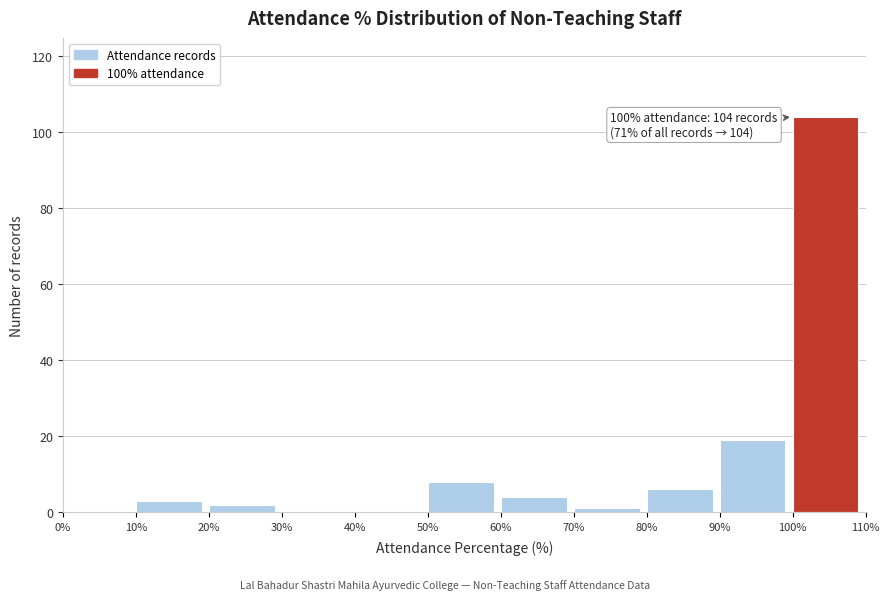

Which range on the x-axis has the tallest bar?

100% to 110%